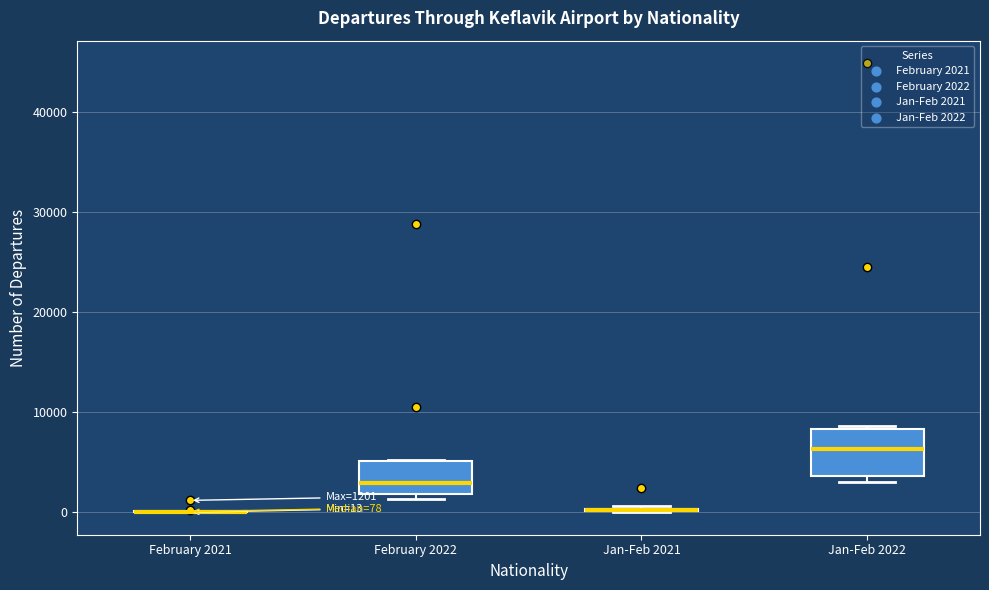

Comparing the boxes themselves (not the whiskers), which one is the tallest?

Jan-Feb 2022